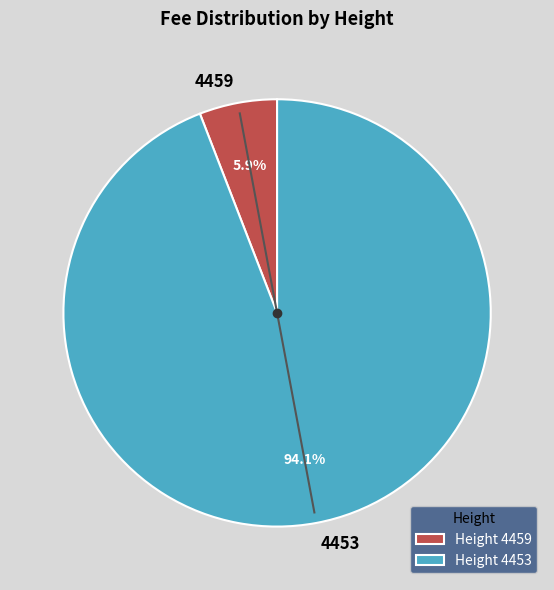

To the nearest percent, what percentage of the pie is 4453?

94%